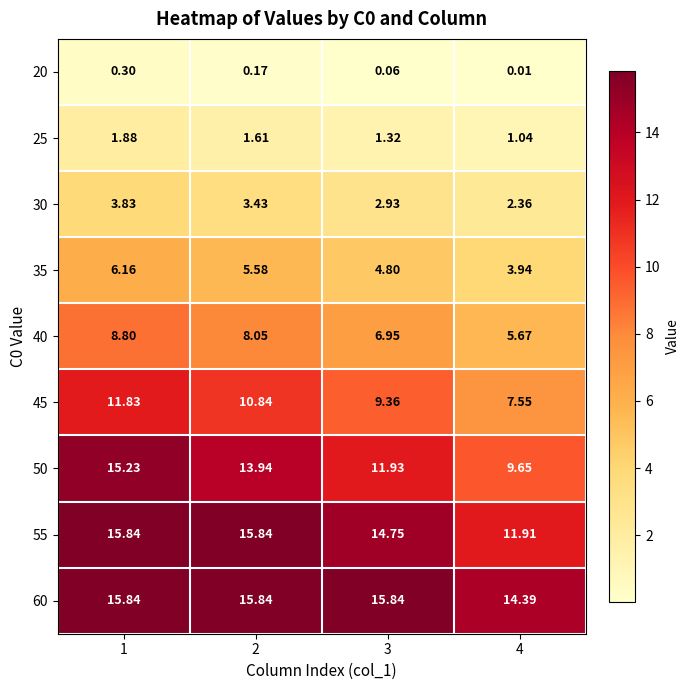

Which has a higher value, 2 or 3?

2